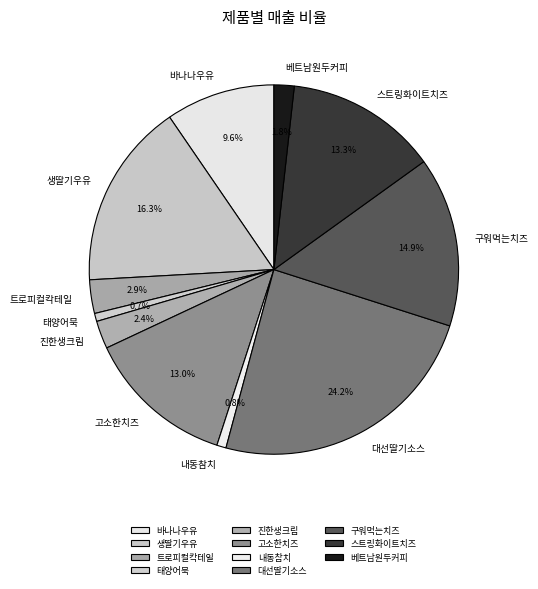

Is it true that 베트남원두커피 is 17% of the pie?

False